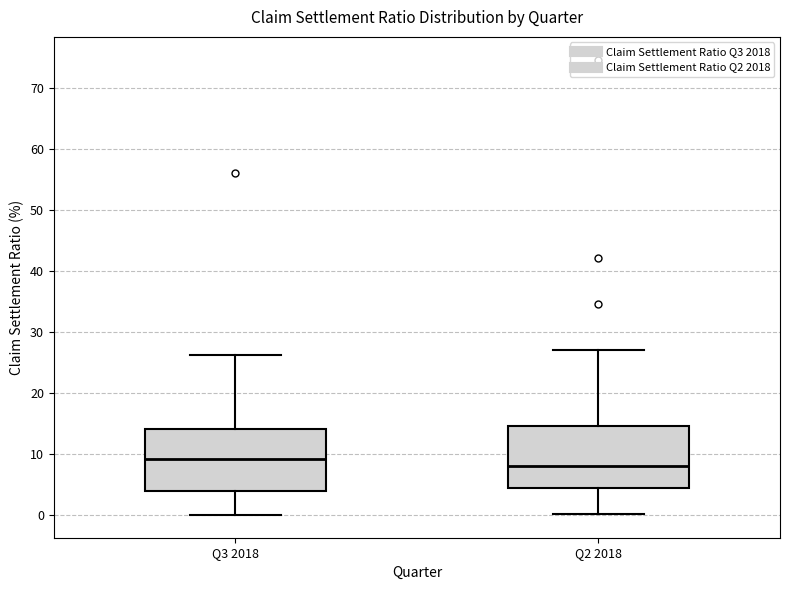

Reading left to right, read every box against the y-axis: the position of its median line, the range the box covers, and the ends of its whiskers. The values are not printed on the chart, so give them approximately, as read against the axis.

Q3 2018: median 9, box 4 to 14, whiskers 0 to 26
Q2 2018: median 8, box 4 to 15, whiskers 0 to 27